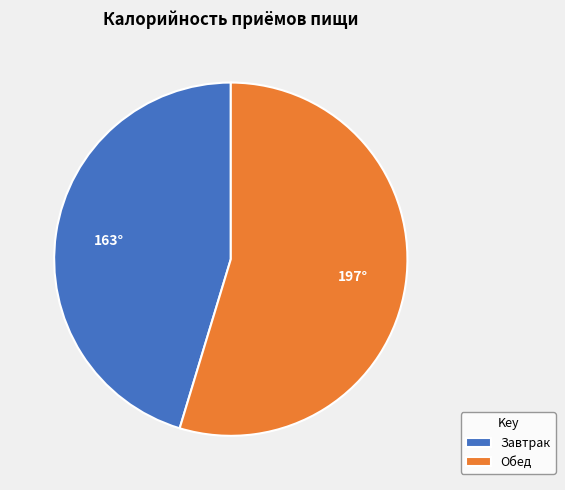

Combined, do Обед and Завтрак account for over 50%?

Yes